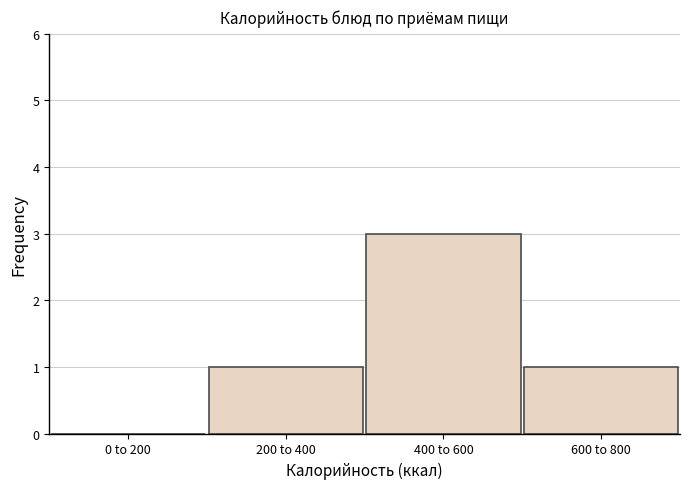

Reading right to left, list all the values displayed in this chart.

600 to 800=1	400 to 600=3	200 to 400=1	0 to 200=0